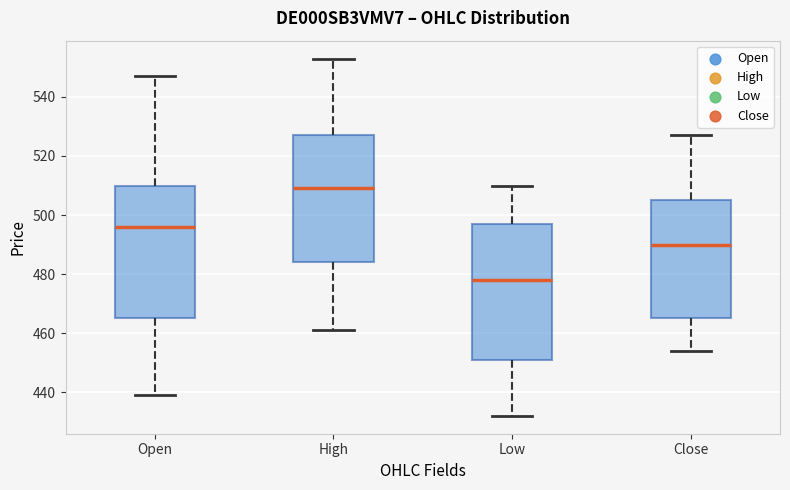

Which box has the highest median line?

High